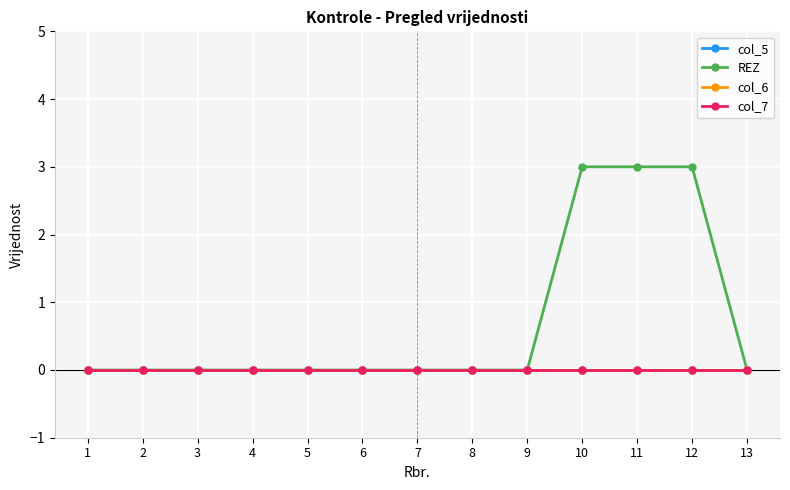

At how many categories does at least one series exceed 2?

3